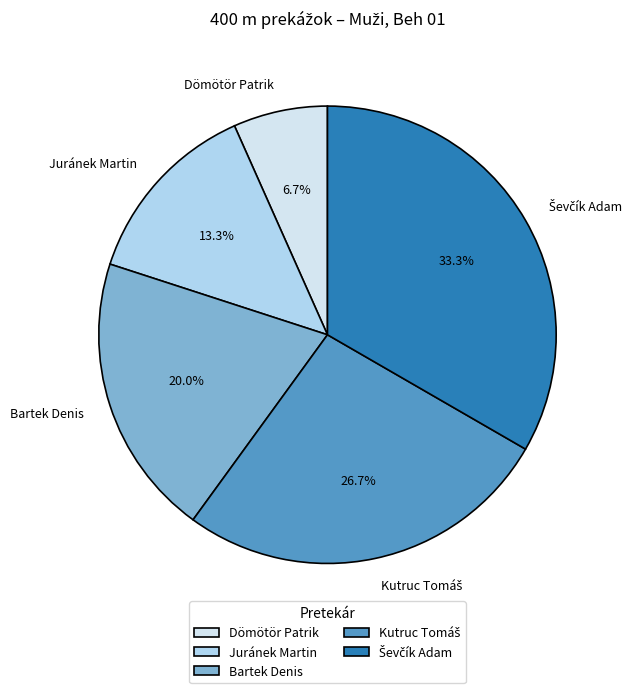

Which has a higher value, Dömötör Patrik or Bartek Denis?

Bartek Denis